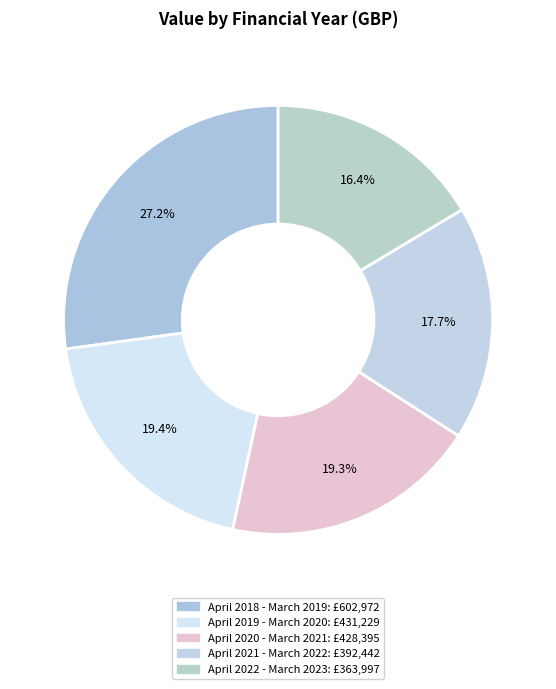

Is April 2019 - March 2020 the majority of the pie?

No